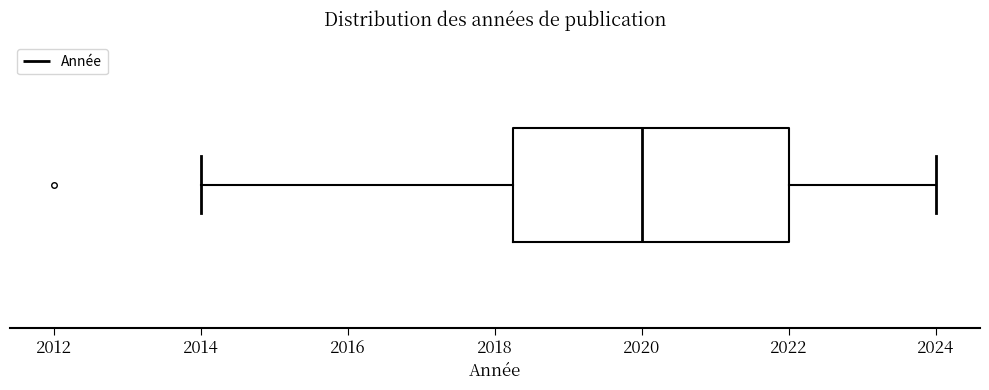

Where does the left whisker of the box end on the x-axis? The values are not printed on the chart, so give them approximately, as read against the axis.

2014.0